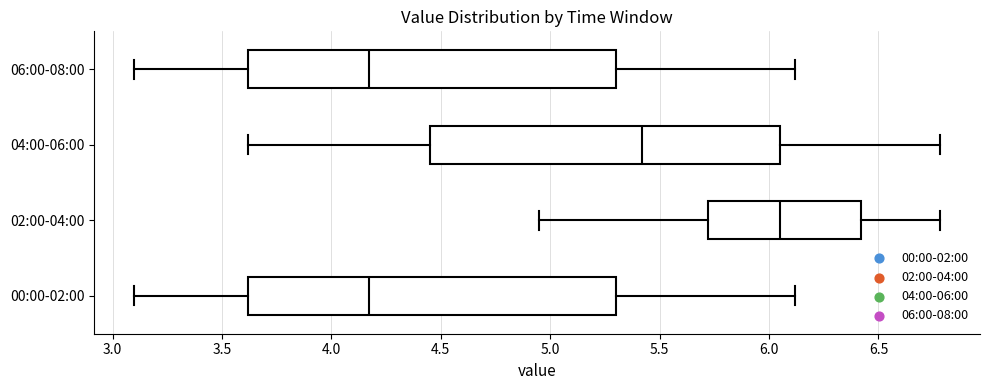

Where does the left whisker of the box for 00:00-02:00 end on the x-axis? The values are not printed on the chart, so give them approximately, as read against the axis.

3.10